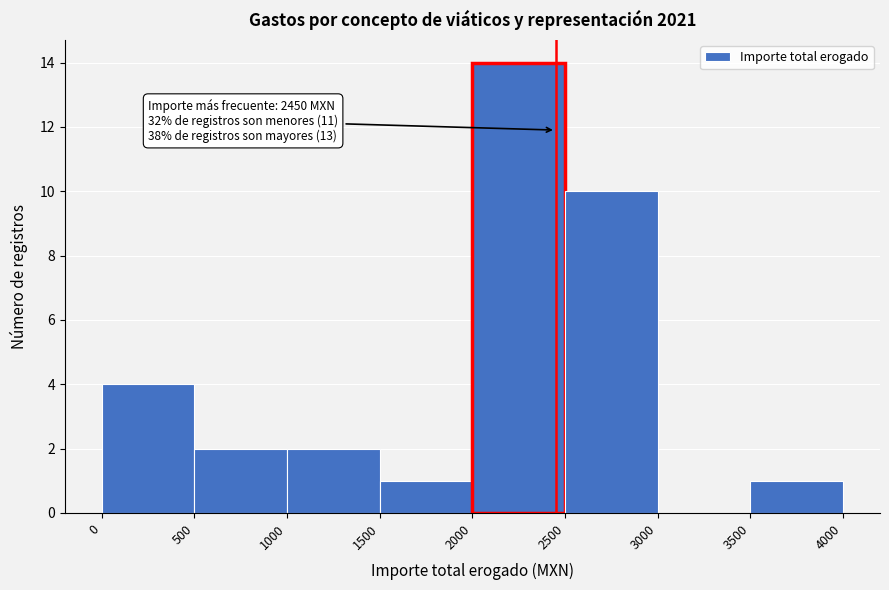

Over which range of the x-axis is the bar tallest?

2000 to 2500